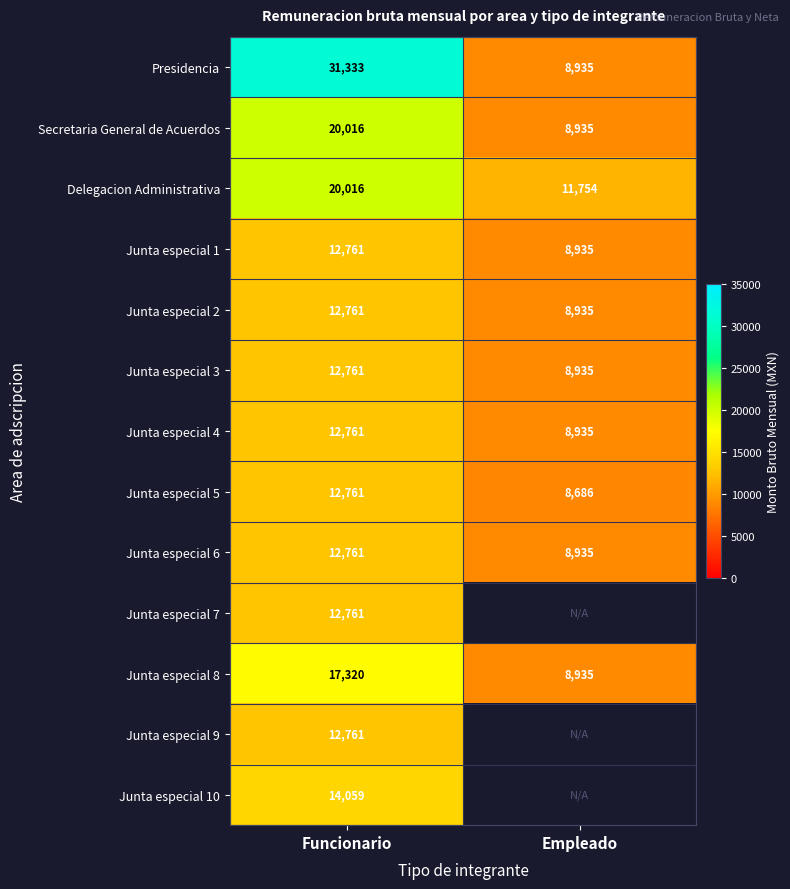

Rank the categories by Delegacion Administrativa value from highest to lowest.

Funcionario, Empleado